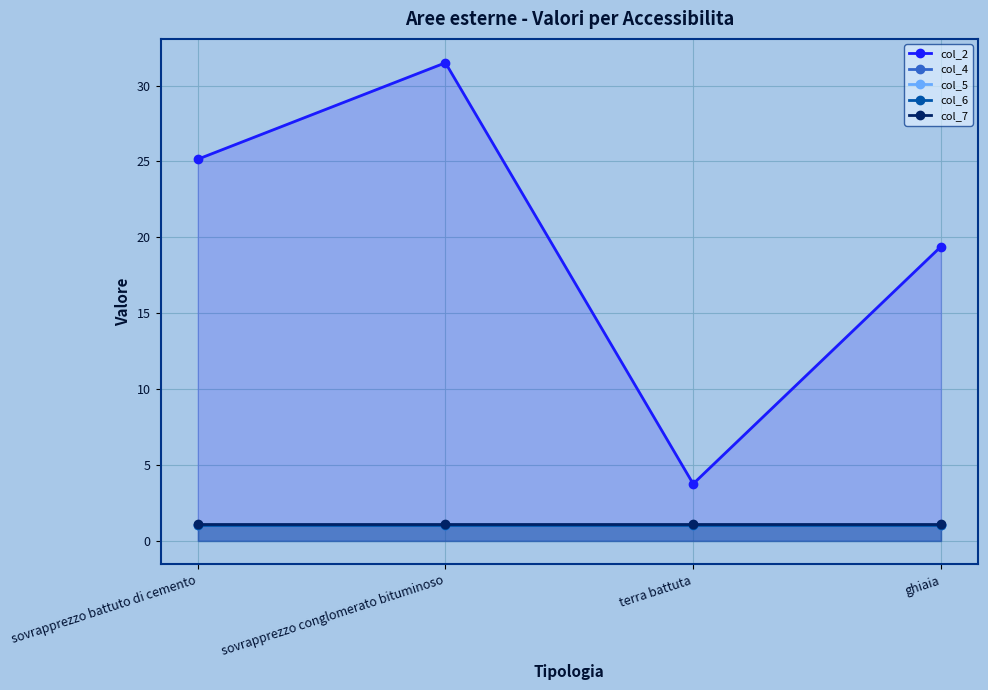

What is the label of the 3rd point from the right?

sovrapprezzo conglomerato bituminoso